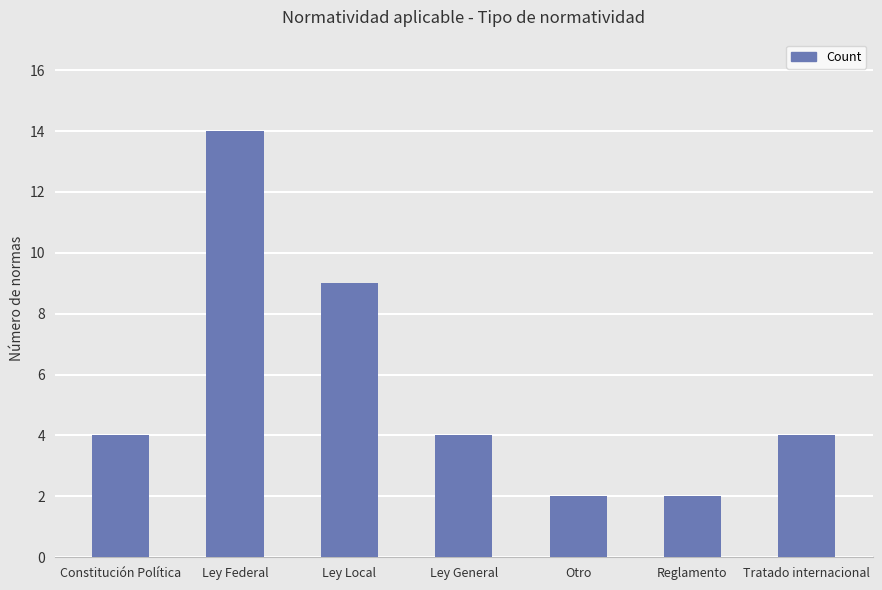

How many bars are there in total?

7